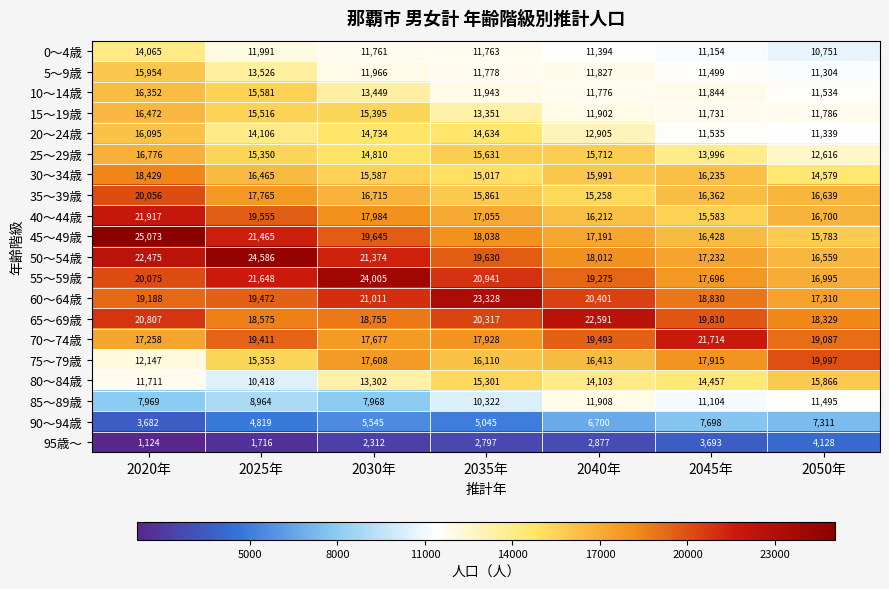

Which label corresponds to the smallest value in the chart?

2020年